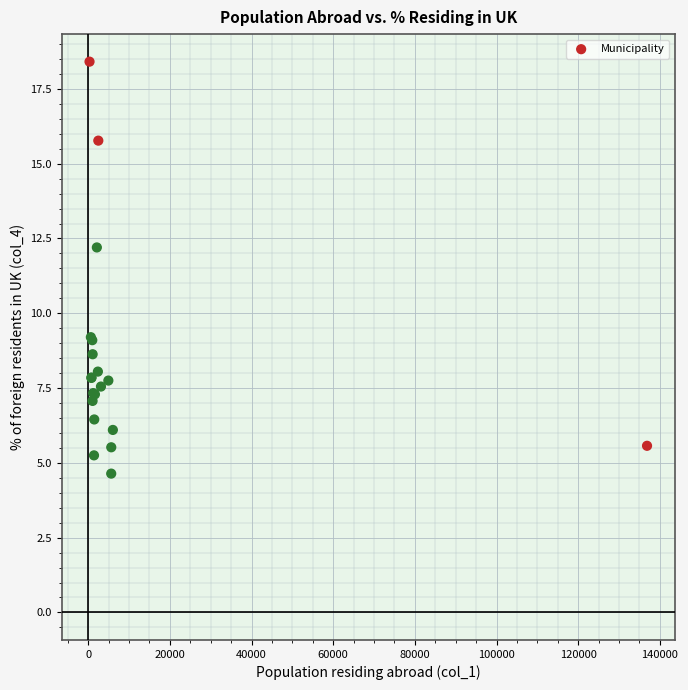

What Y value in the scatter plot is closest to 11?

12.2